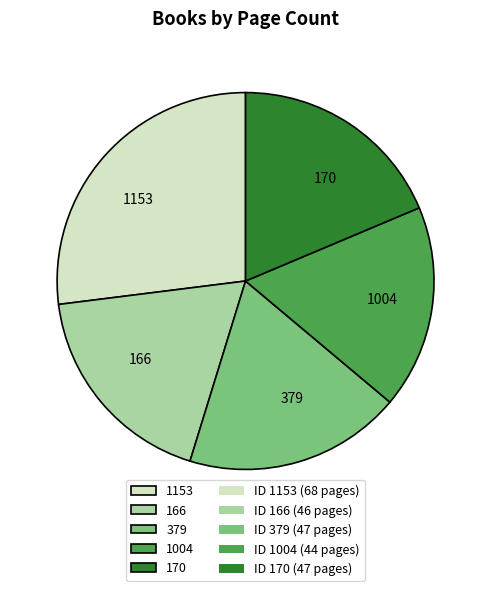

True or false: 1153 accounts for 13% of the total.

False